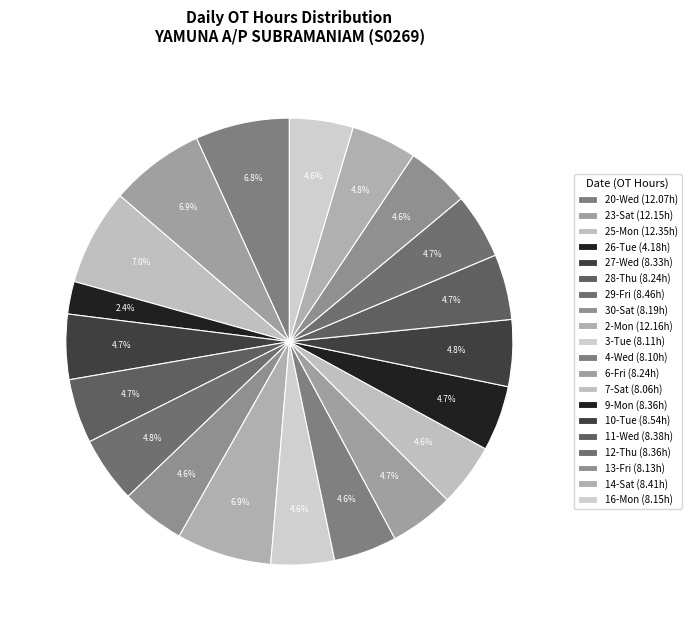

How many slices are in this pie chart?

20